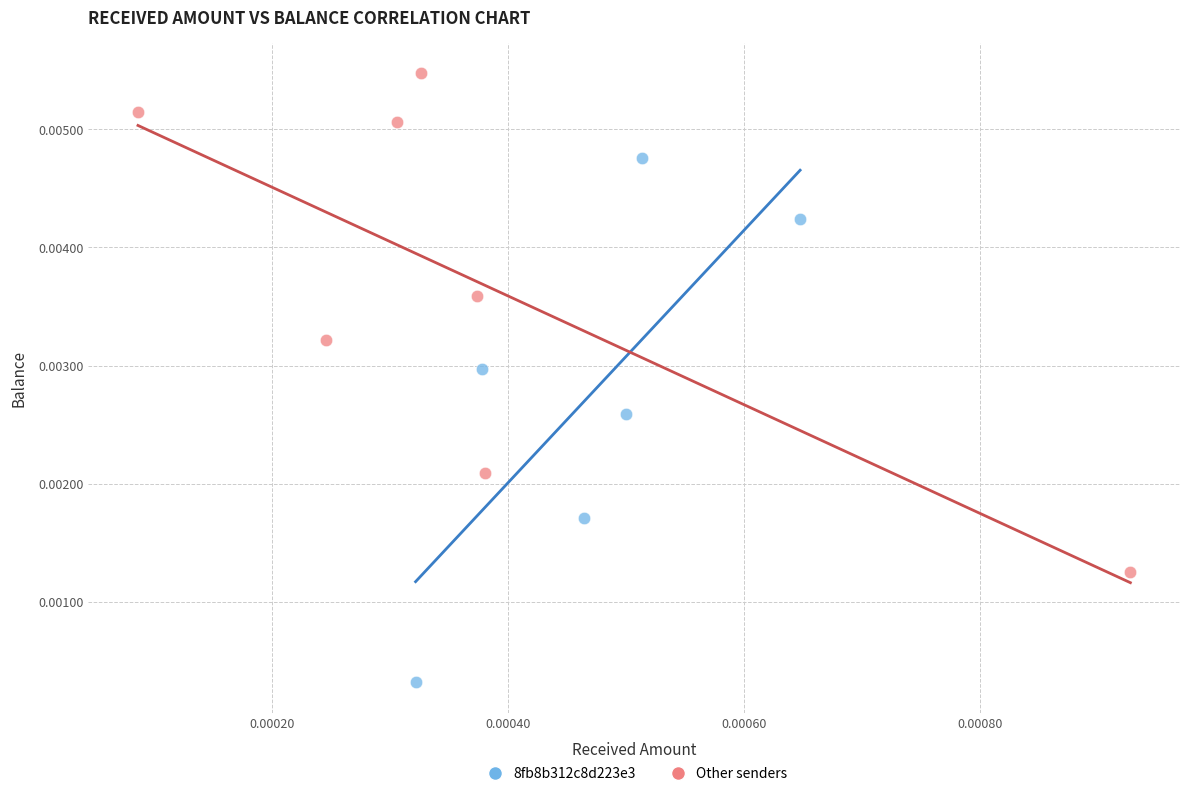

Which series contains the highest Y value?

Other senders